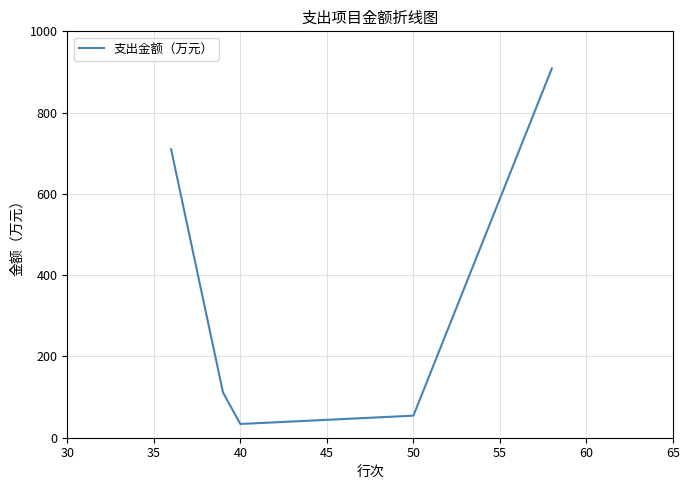

Reading left to right, transcribe all the data shown in this chart.

709.6	111.0	33.8	54.3	908.7